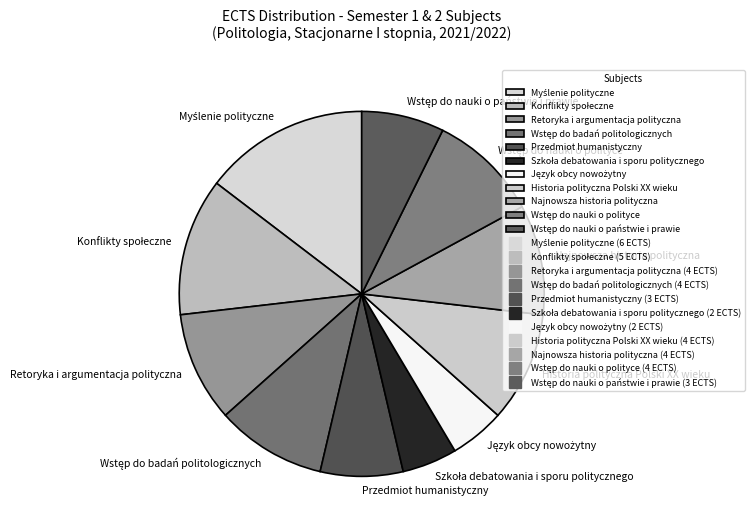

Is there any slice that represents more than half of the pie?

No